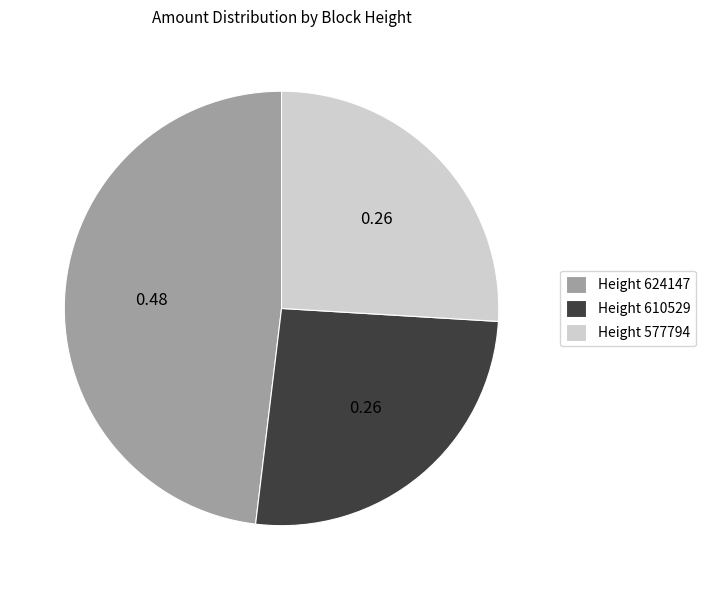

How many slices are in this pie chart?

3